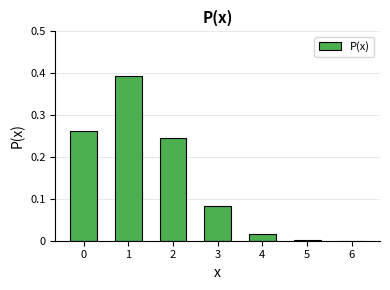

What is the change in value from 1 to 4?

-0.4